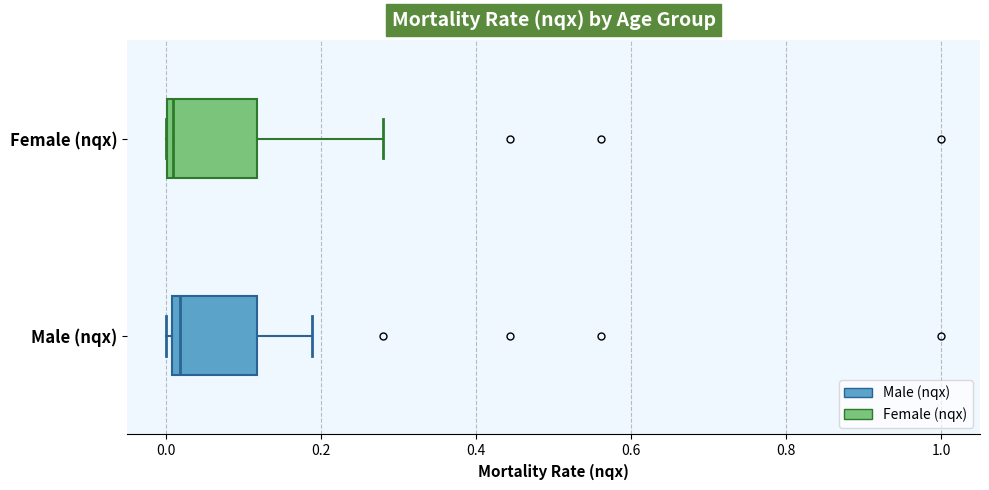

Where is the right edge of the box for Male (nqx) on the x-axis? The values are not printed on the chart, so give them approximately, as read against the axis.

0.12